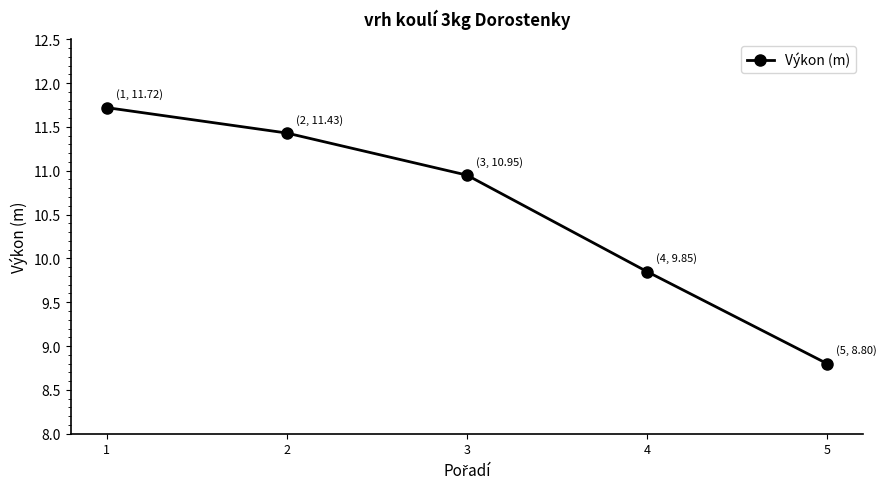

True or false: there are more than 1 points higher than both neighbors.

False